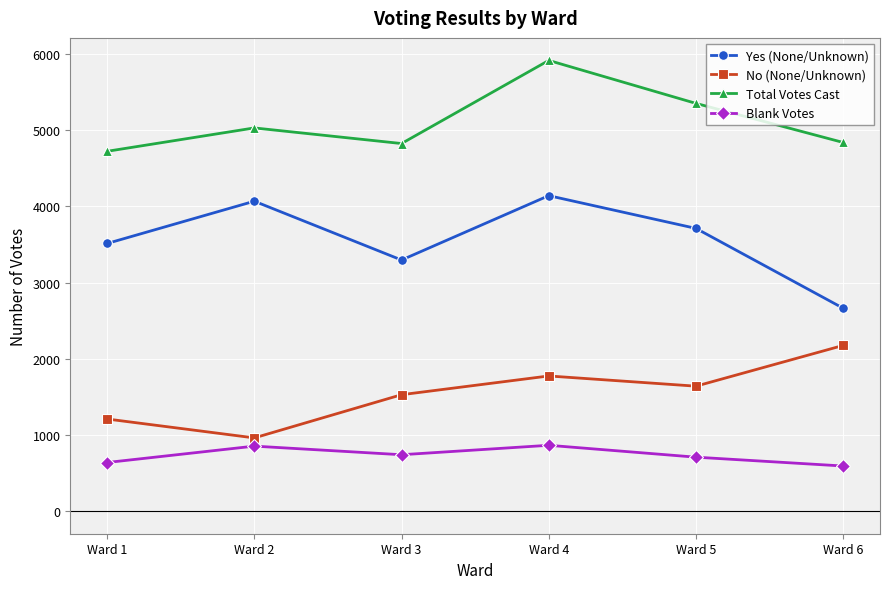

What is the difference between the maximum and minimum values in the Blank Votes series?

272